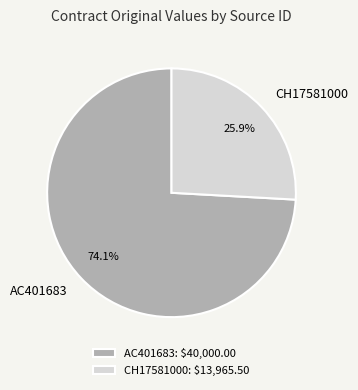

Combined, do CH17581000 and AC401683 account for over 50%?

Yes